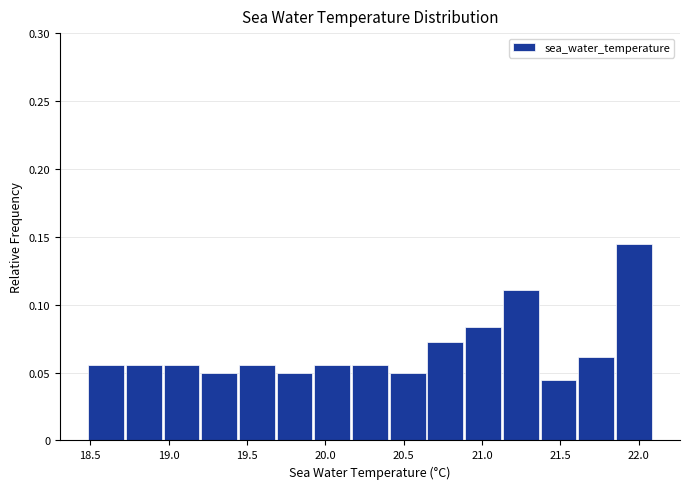

Reading left to right, list every bar in this chart as the range it spans on the x-axis followed by its height. Neither the bar edges nor the heights are printed on the chart, so give them approximately, as read against the axes.

18.50 to 18.70: 0.055
18.70 to 18.95: 0.055
18.95 to 19.20: 0.055
19.20 to 19.45: 0.050
19.45 to 19.70: 0.055
19.70 to 19.90: 0.050
19.90 to 20.15: 0.055
20.15 to 20.40: 0.055
20.40 to 20.65: 0.050
20.65 to 20.90: 0.070
20.90 to 21.15: 0.085
21.15 to 21.35: 0.110
21.35 to 21.60: 0.045
21.60 to 21.85: 0.060
21.85 to 22.10: 0.145